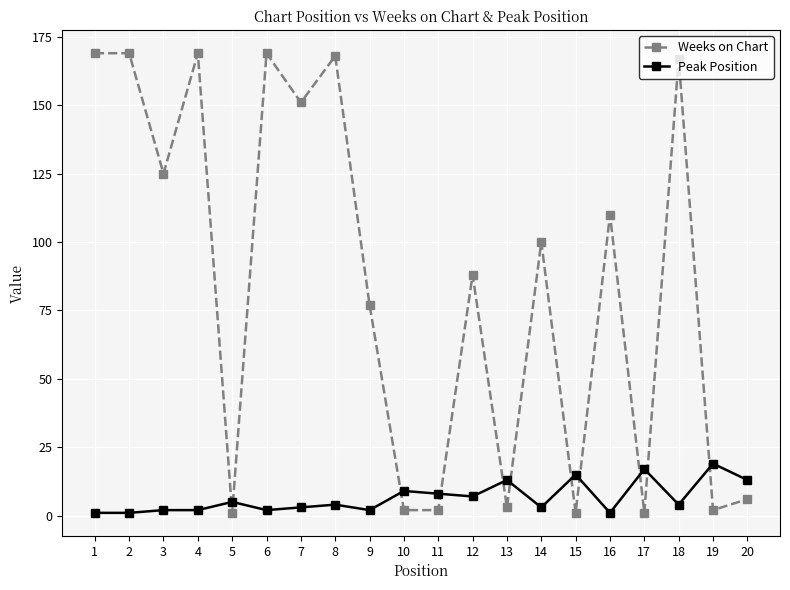

What is the maximum value shown in the chart?

169